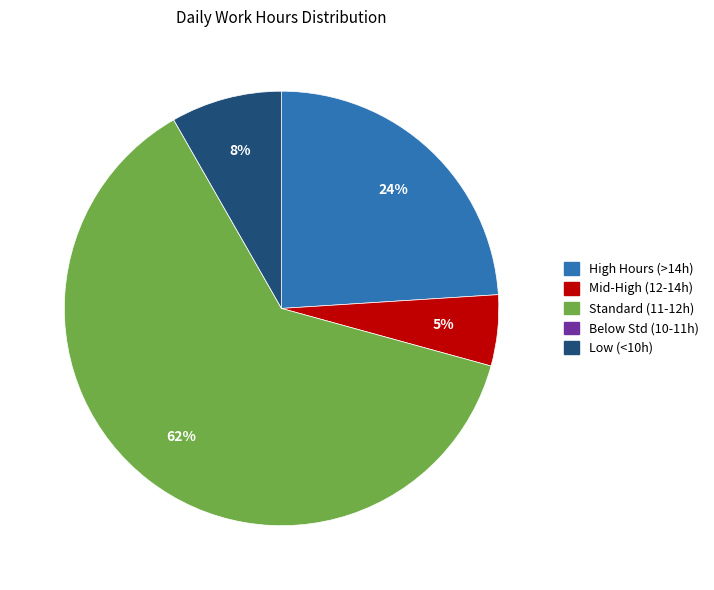

Is there a majority slice in this chart?

Yes